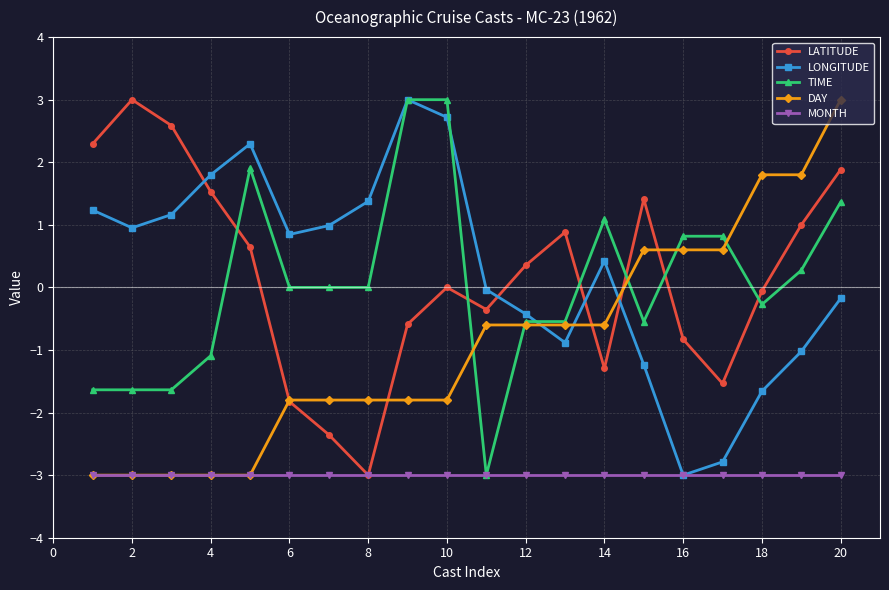

True or false: TIME has more than 0 points higher than both neighbors.

True